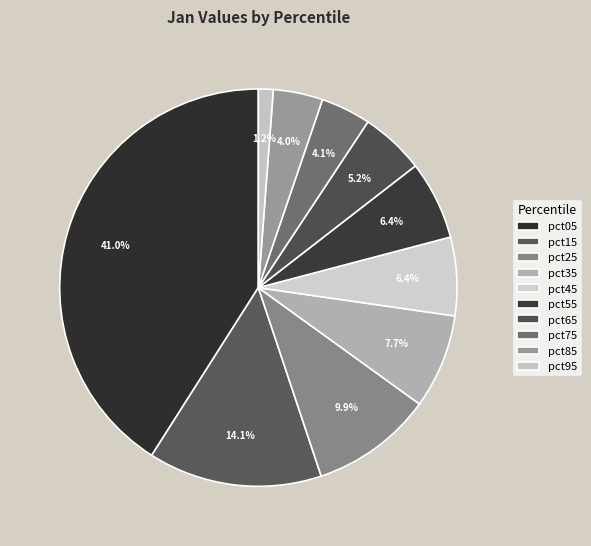

Rank the categories by value from highest to lowest.

pct05, pct15, pct25, pct35, pct55, pct45, pct65, pct75, pct85, pct95